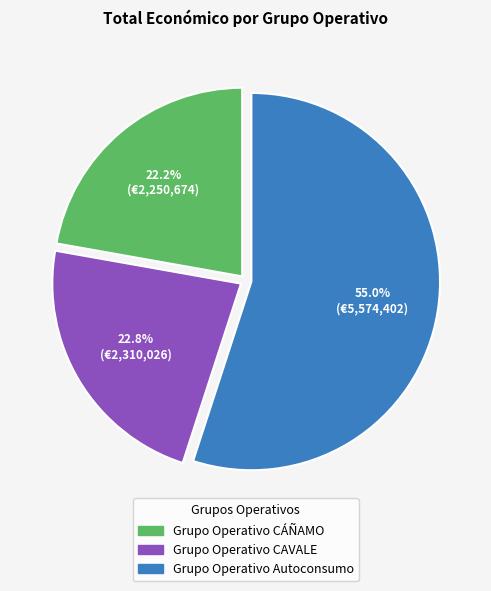

Count the number of slices in the pie.

3